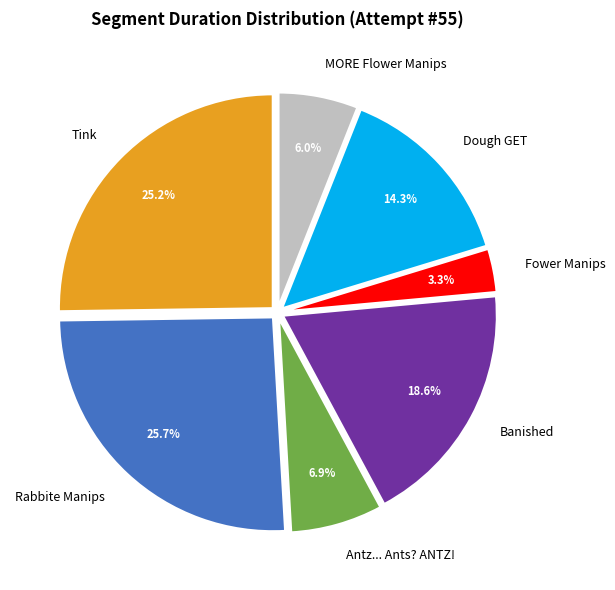

Which category has the smallest portion of the pie?

Fower Manips